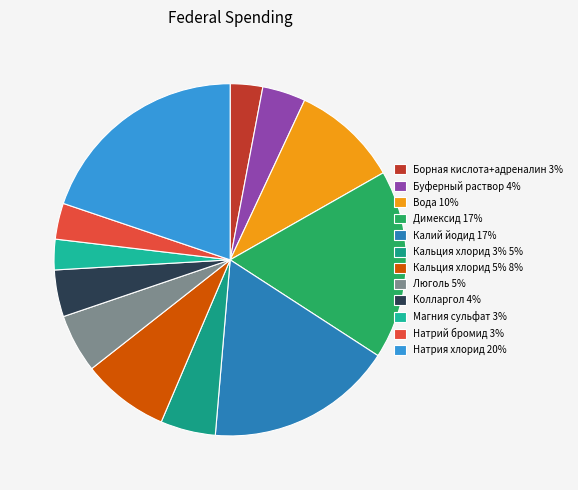

Count the number of slices in the pie.

12